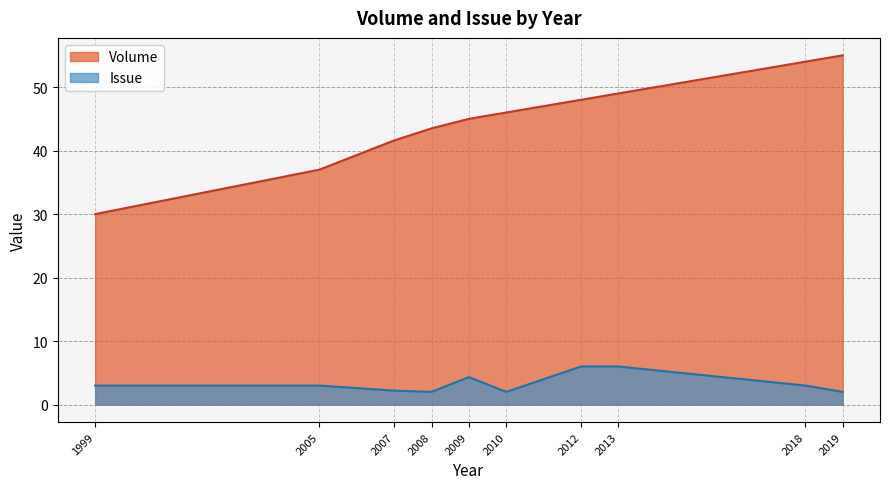

Count the number of categories in the chart.

10